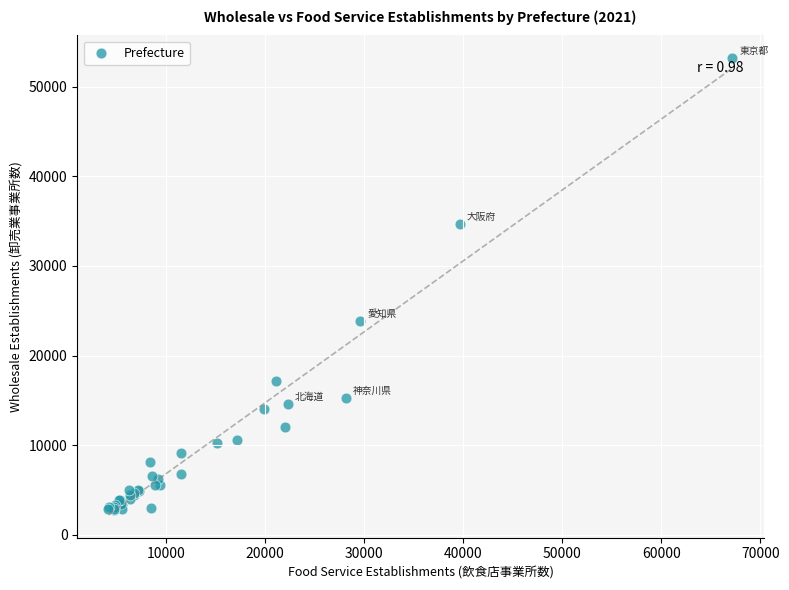

What Y value in the scatter plot is closest to 27971?

23824